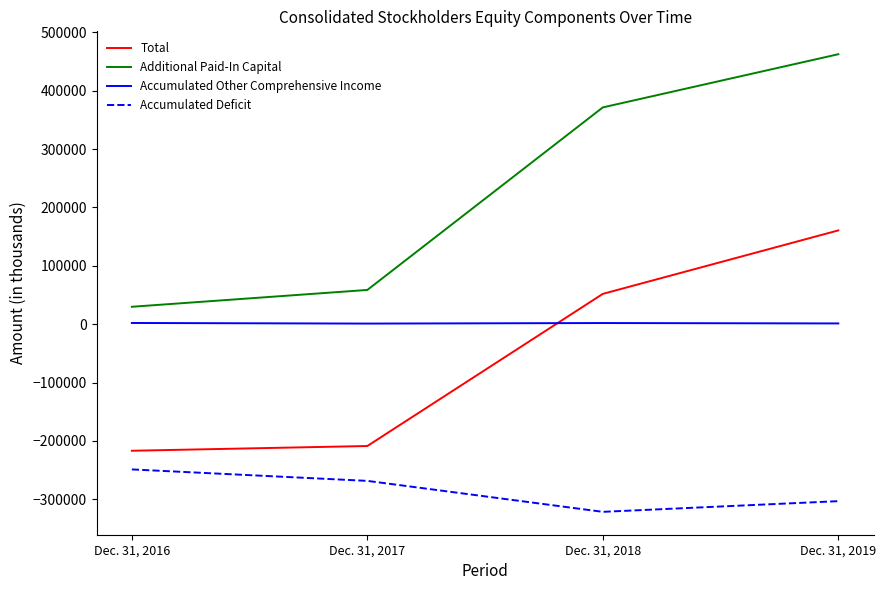

What is the greatest value displayed?

462578